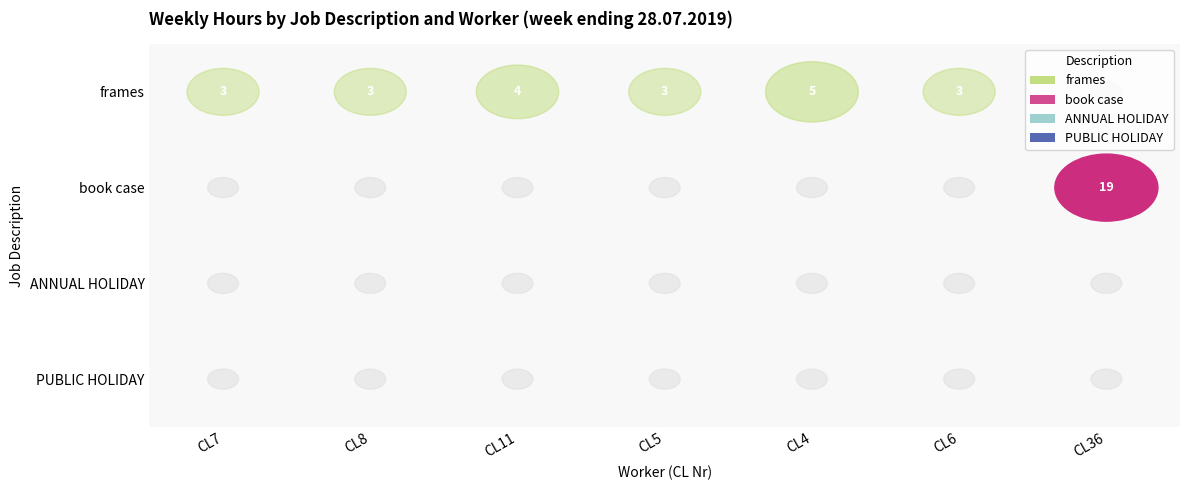

What is the sum of all frames values?

21